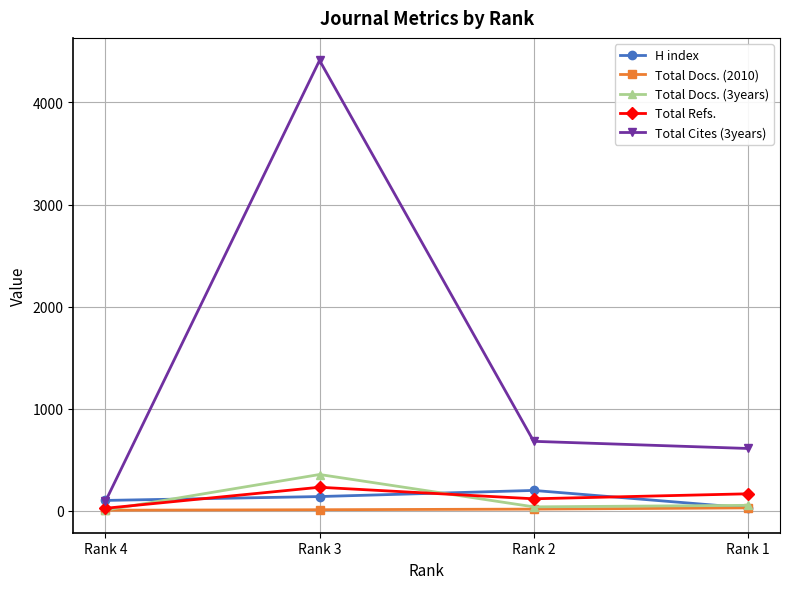

The value of Total Docs. (3years) at Rank 3 is 355. True or false?

True